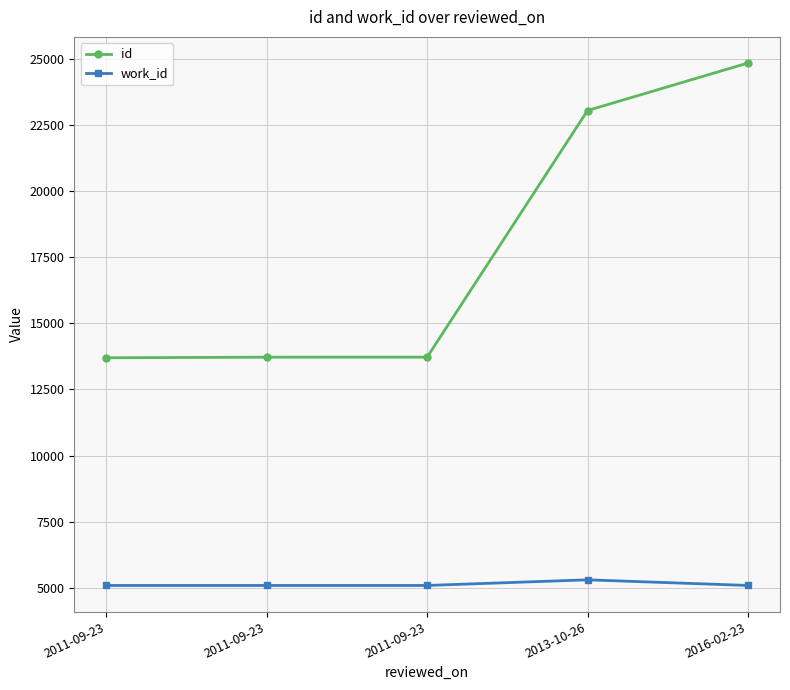

True or false: id and work_id intersect in this chart.

False